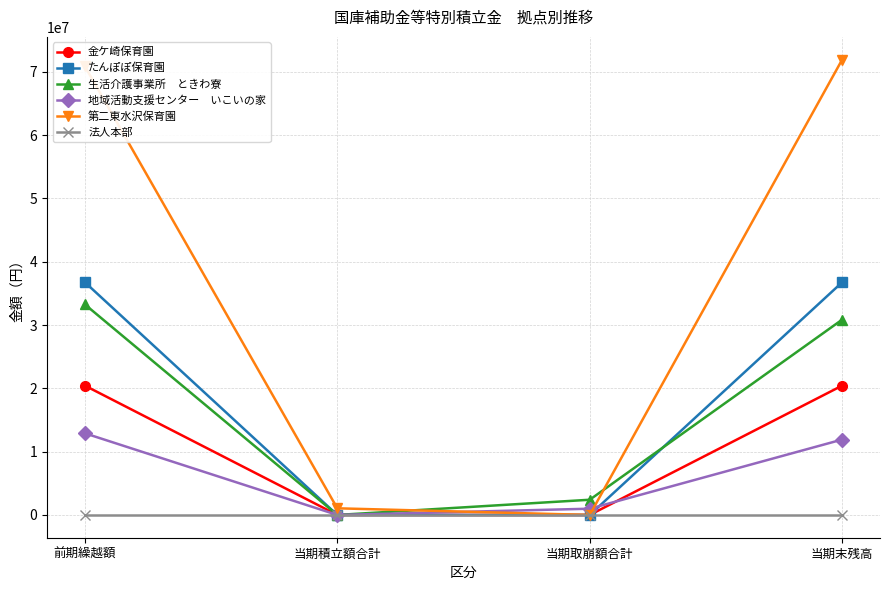

What is the label of the 4th point from the right?

前期繰越額